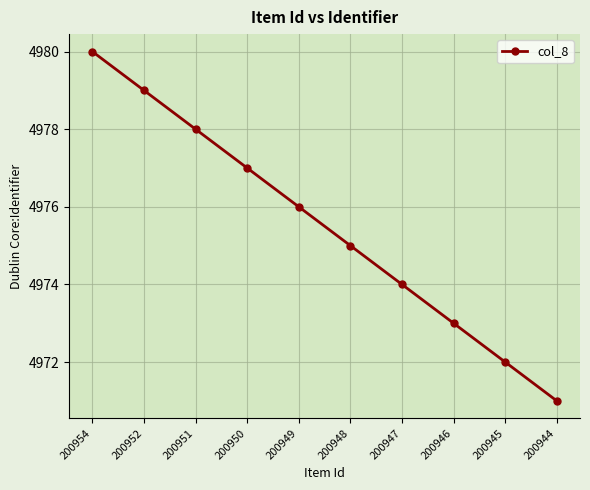

Which label corresponds to the smallest value in the chart?

200944